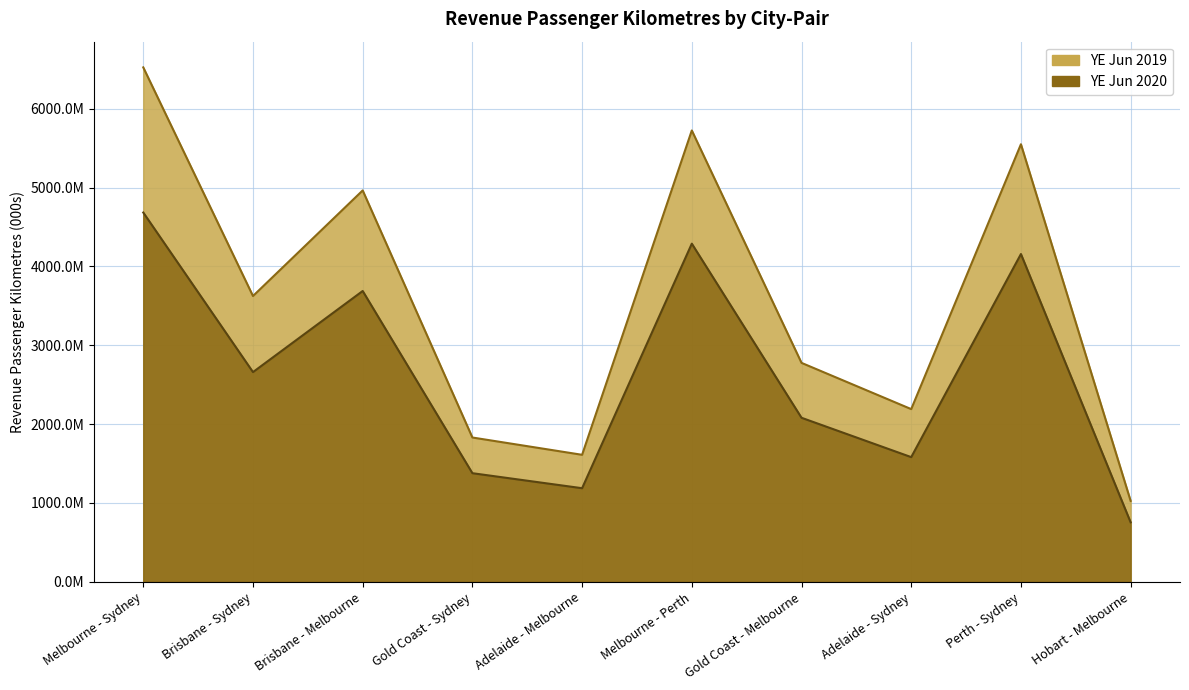

What position from the right is Adelaide - Sydney?

3